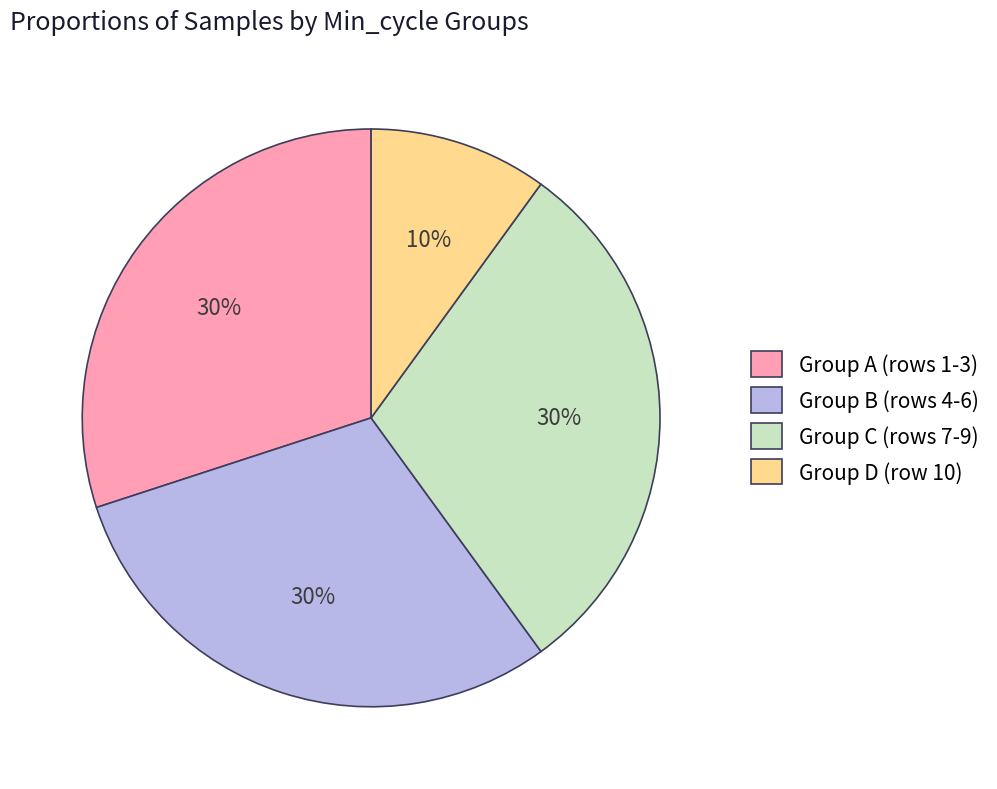

To the nearest percent, what is the combined percentage of Group D (row 10) and Group A (rows 1-3)?

40%